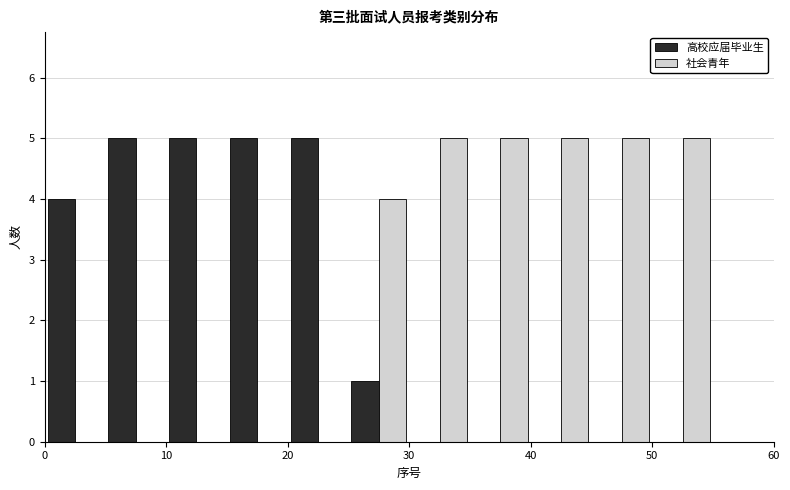

Reading left to right, list every range on the x-axis with the height of the bar of each series over it. The values are not printed on the chart, so give them approximately, as read against the axis.

0 to 5: 高校应届毕业生=4	社会青年=0
5 to 10: 高校应届毕业生=5	社会青年=0
10 to 15: 高校应届毕业生=5	社会青年=0
15 to 20: 高校应届毕业生=5	社会青年=0
20 to 25: 高校应届毕业生=5	社会青年=0
25 to 30: 高校应届毕业生=1	社会青年=4
30 to 35: 高校应届毕业生=0	社会青年=5
35 to 40: 高校应届毕业生=0	社会青年=5
40 to 45: 高校应届毕业生=0	社会青年=5
45 to 50: 高校应届毕业生=0	社会青年=5
50 to 55: 高校应届毕业生=0	社会青年=5
55 to 60: 高校应届毕业生=0	社会青年=0